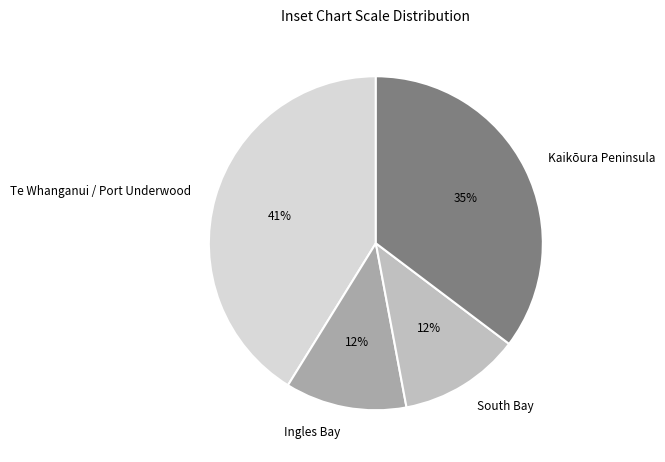

Does Ingles Bay account for over 50% of the chart?

No